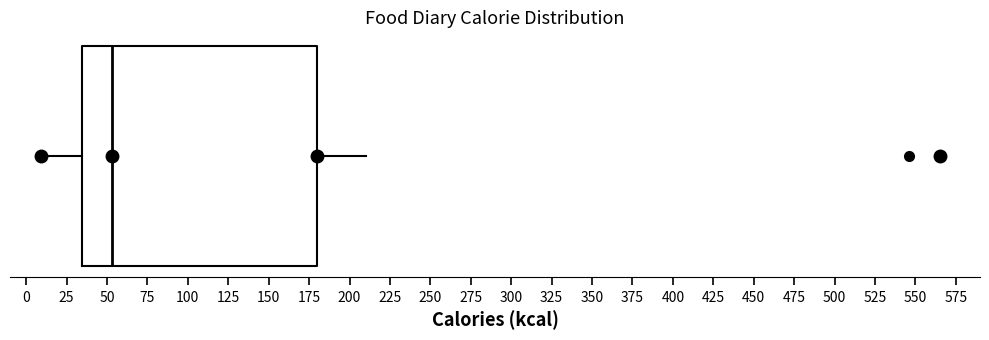

Where is the left edge of the box on the x-axis? The values are not printed on the chart, so give them approximately, as read against the axis.

35